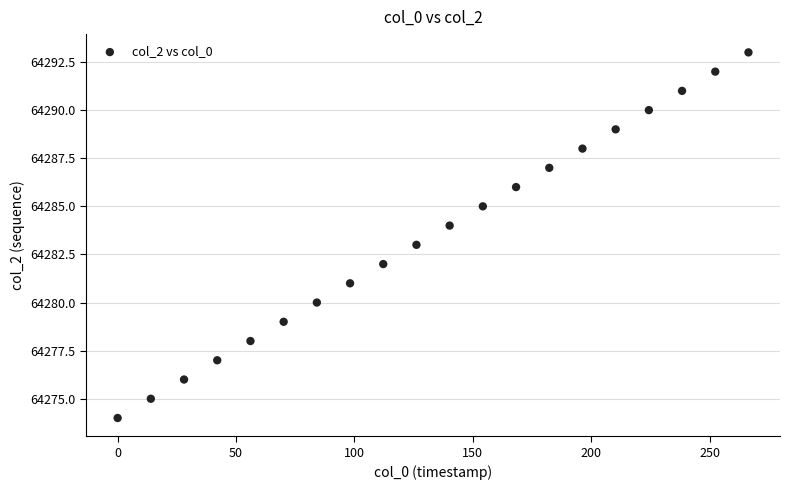

What is the range of Y values (max minus min)?

19